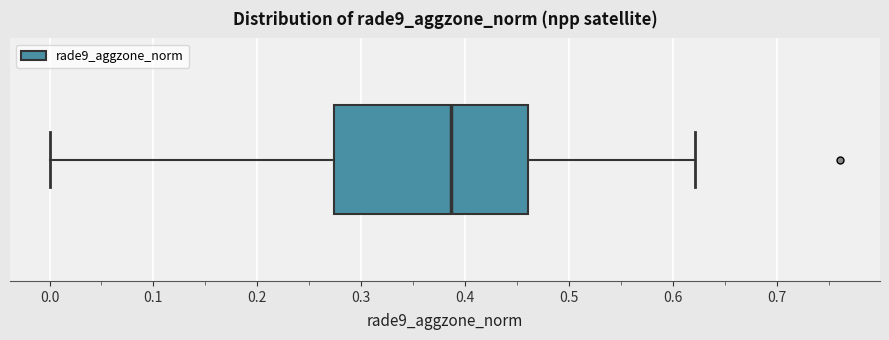

Read this box plot against the x-axis: the position of the median line, the range covered by the box, and the ends of both whiskers. The values are not printed on the chart, so give them approximately, as read against the axis.

median 0.39, box 0.27 to 0.46, whiskers 0.00 to 0.62